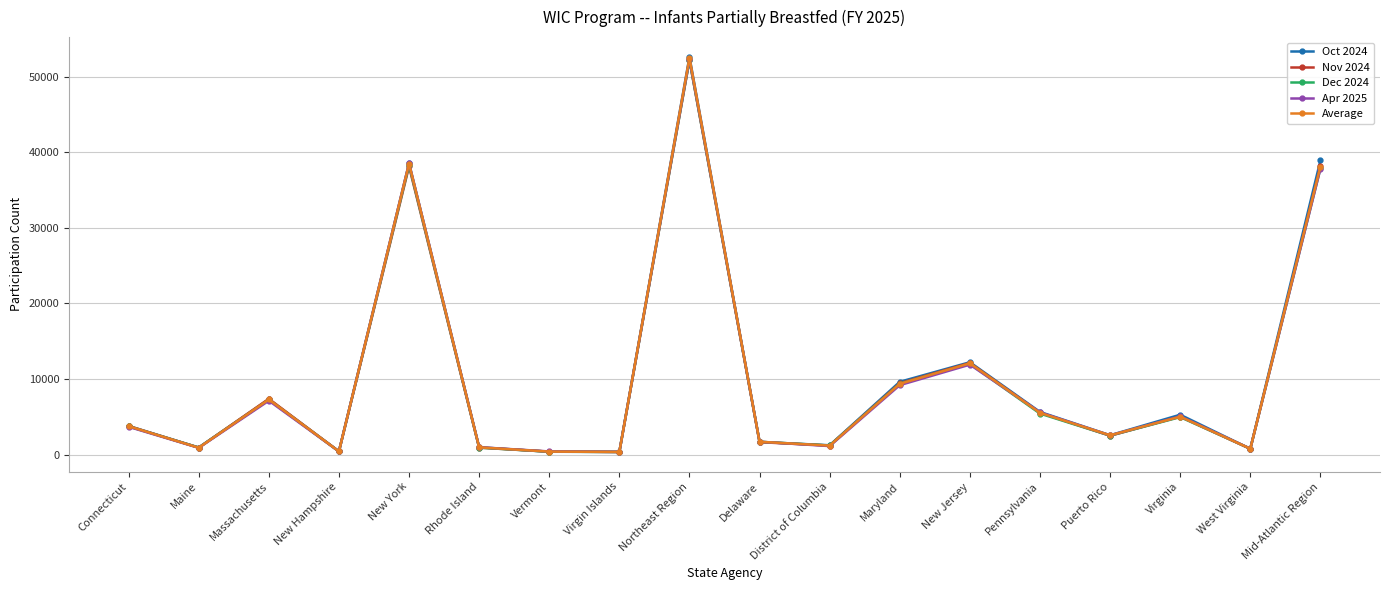

True or false: Oct 2024 has a value of 15676 at Maryland.

False